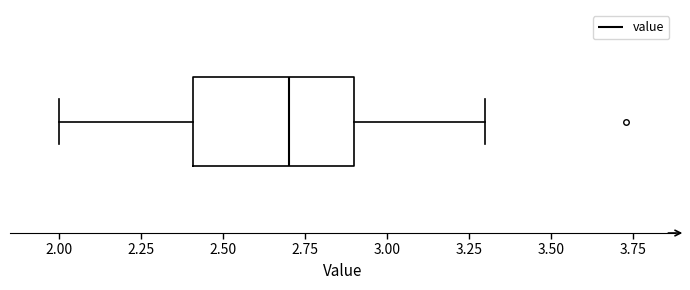

Transcribe this box plot: give where the median line is, the range the box spans, and where the two whiskers end, as read against the x-axis. The values are not printed on the chart, so give them approximately, as read against the axis.

median 2.7, box 2.4 to 2.9, whiskers 2.0 to 3.3